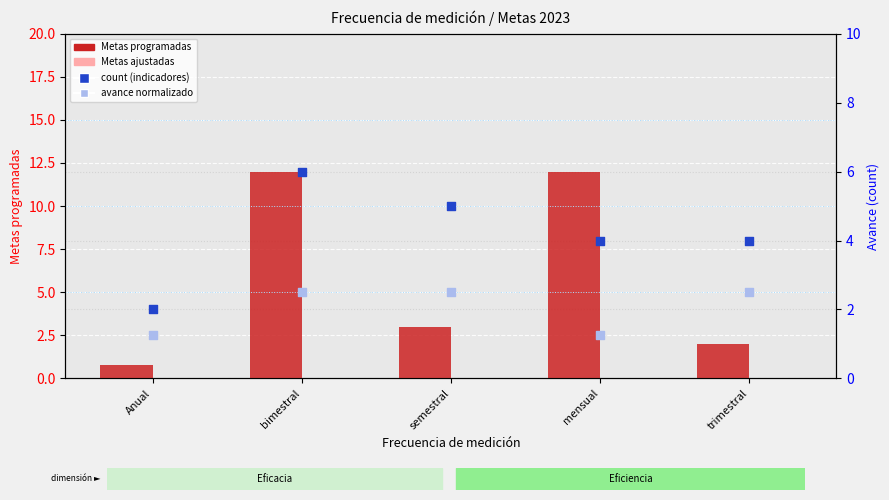

At which category is the sum across all series the highest?

bimestral